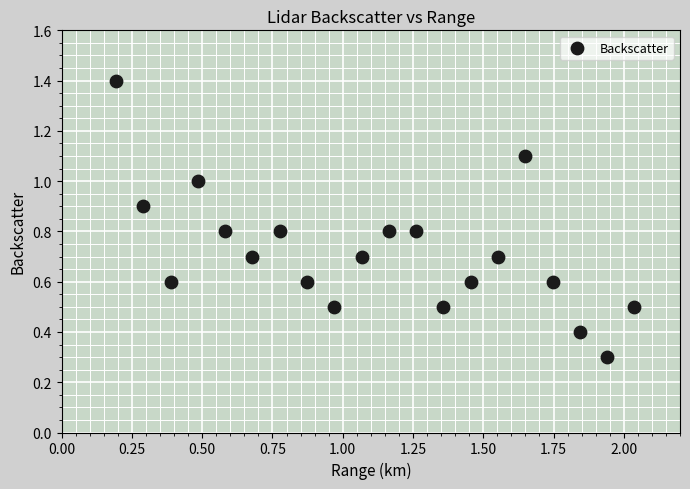

What Y value in the scatter plot is closest to 0?

0.3